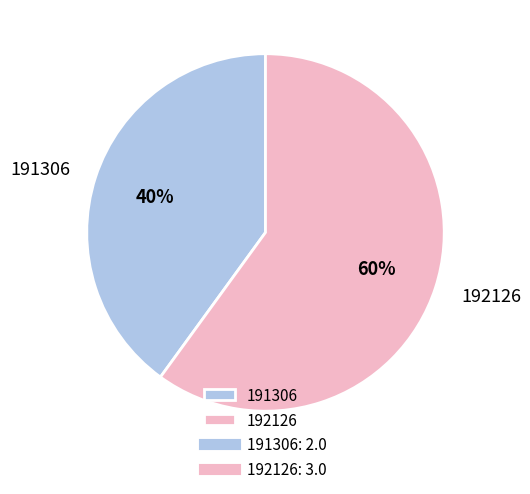

To the nearest percent, what percentage of the pie is 191306?

40%